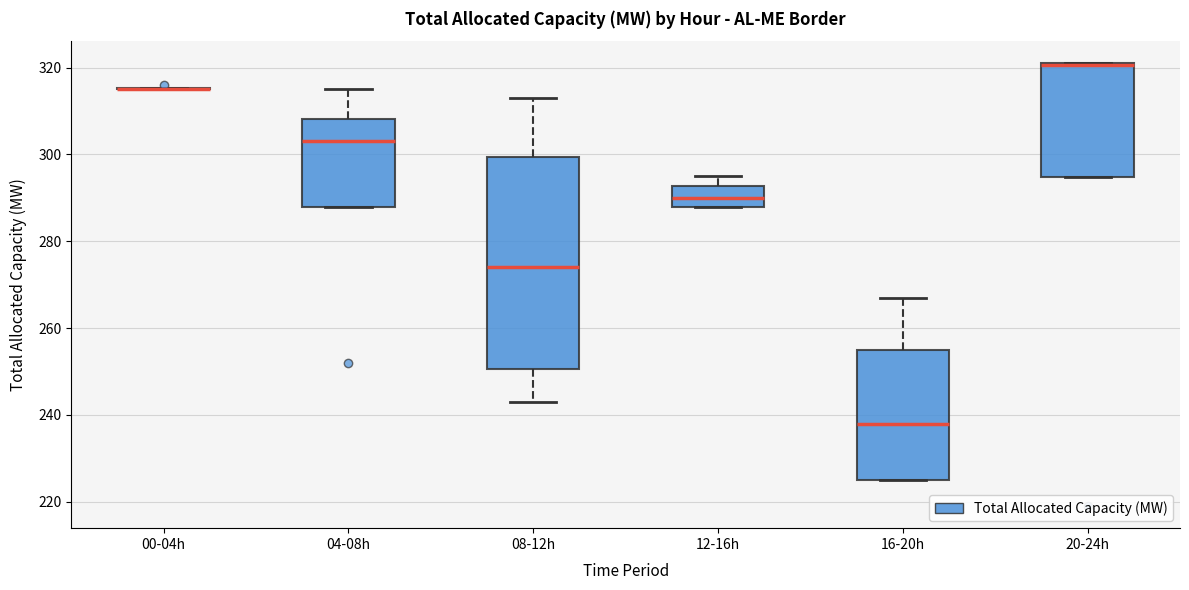

Where is the lower edge of the box for 20-24h on the y-axis? The values are not printed on the chart, so give them approximately, as read against the axis.

294